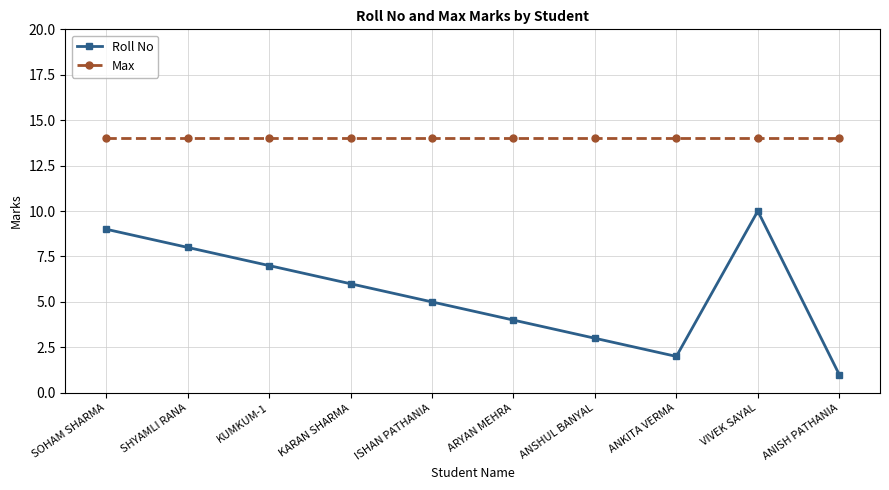

What is the sum of all Max values?

140